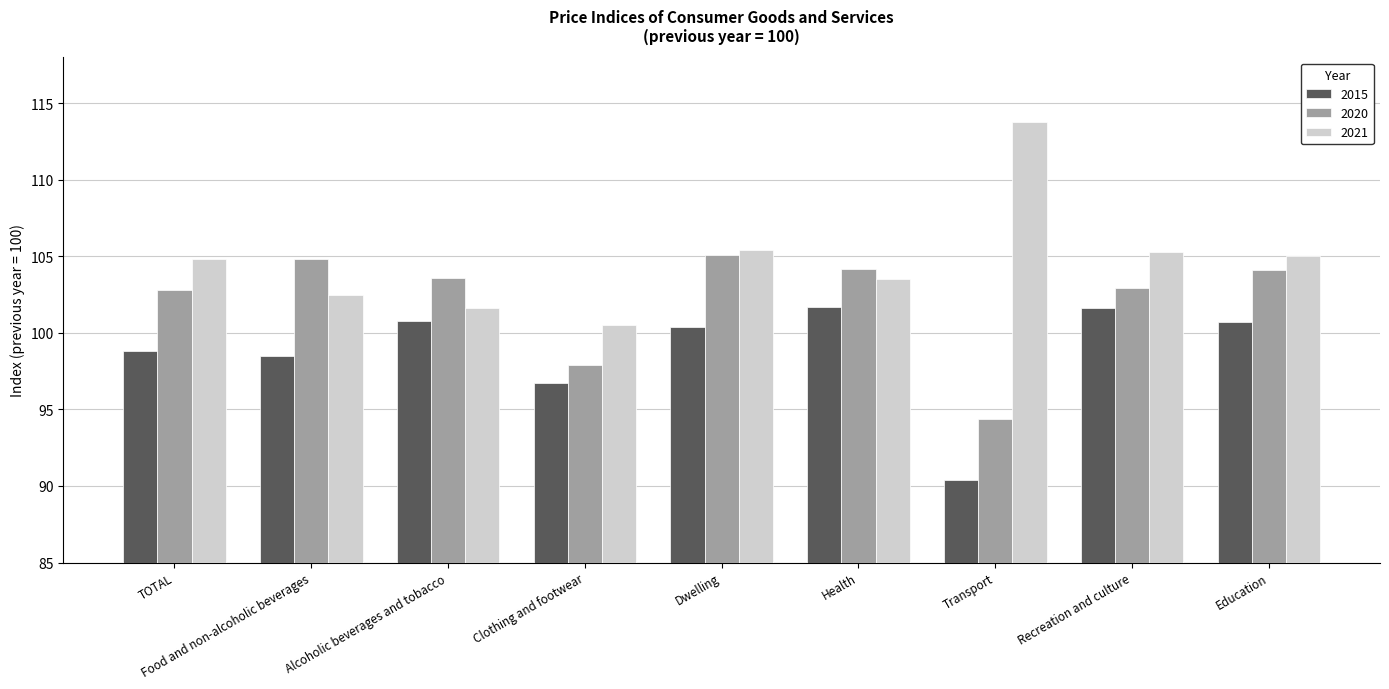

What is the value of the 2020 bar at the 2nd from the left?

104.8